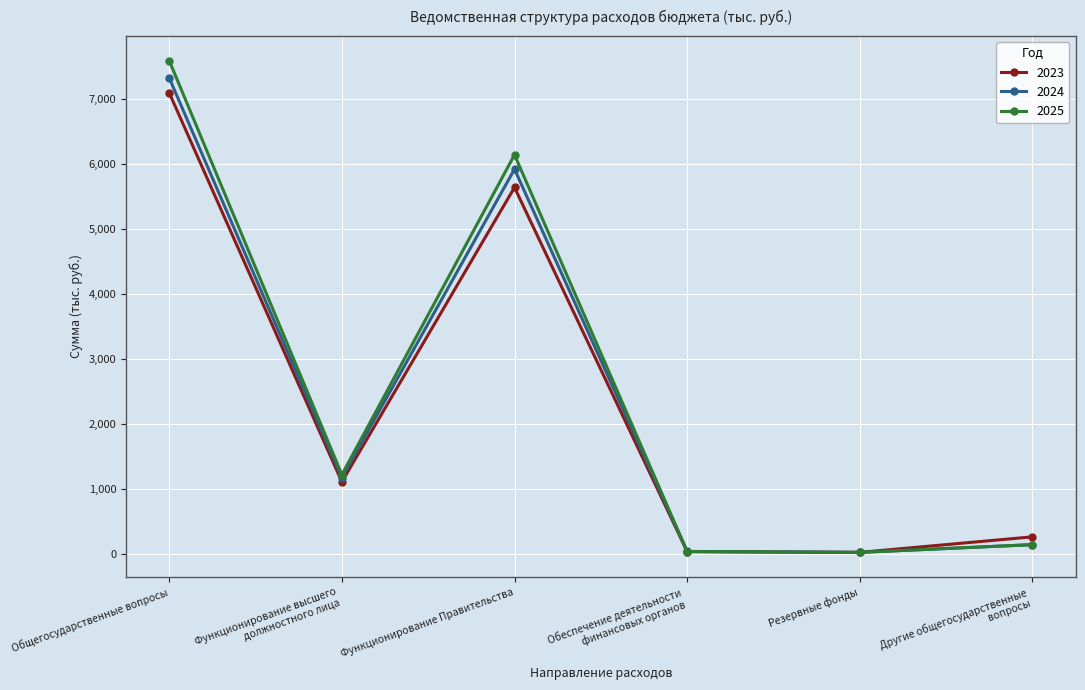

Where is the first local maximum for 2023?

Функционирование Правительства